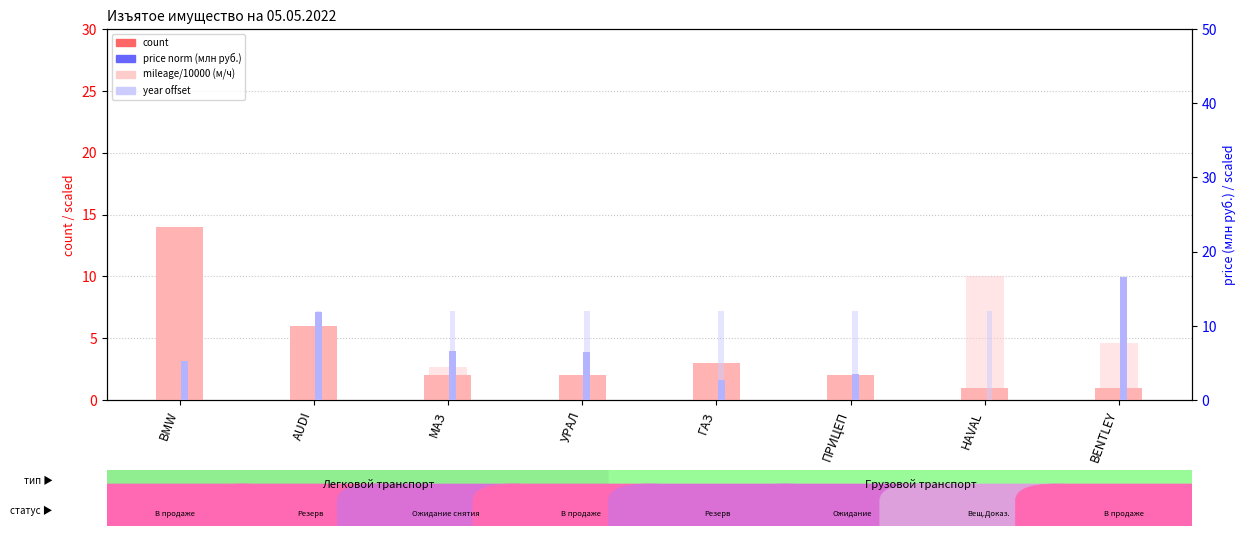

What is the label of the 2nd bar from the right?

HAVAL